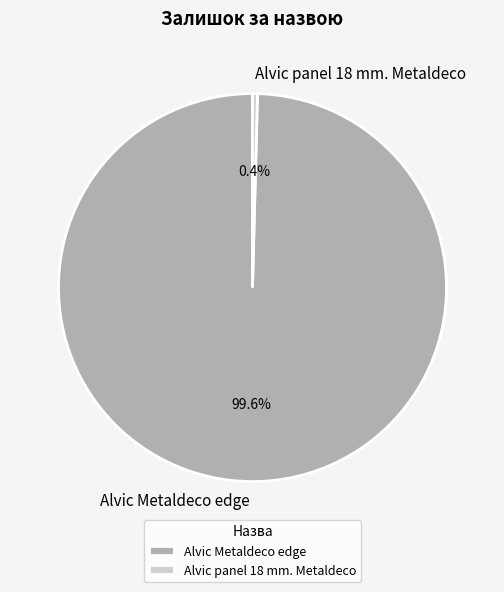

What is the majority slice?

Alvic Metaldeco edge